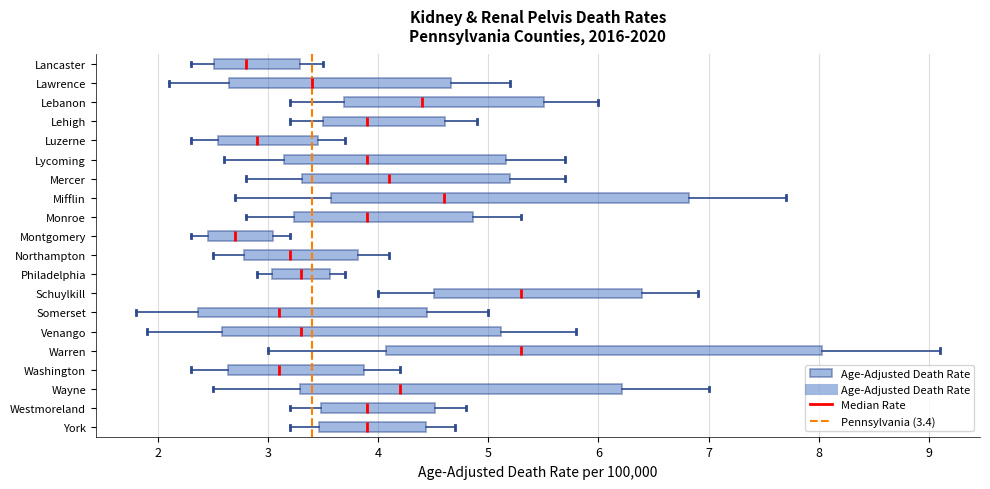

Where is the right edge of the box for Lawrence on the x-axis? The values are not printed on the chart, so give them approximately, as read against the axis.

4.7